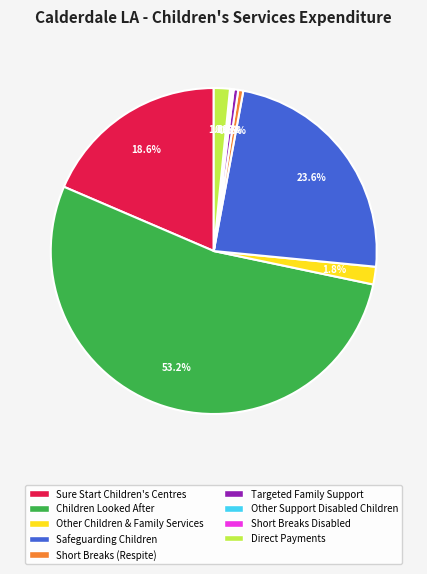

To the nearest percent, what is the average slice percentage?

11%